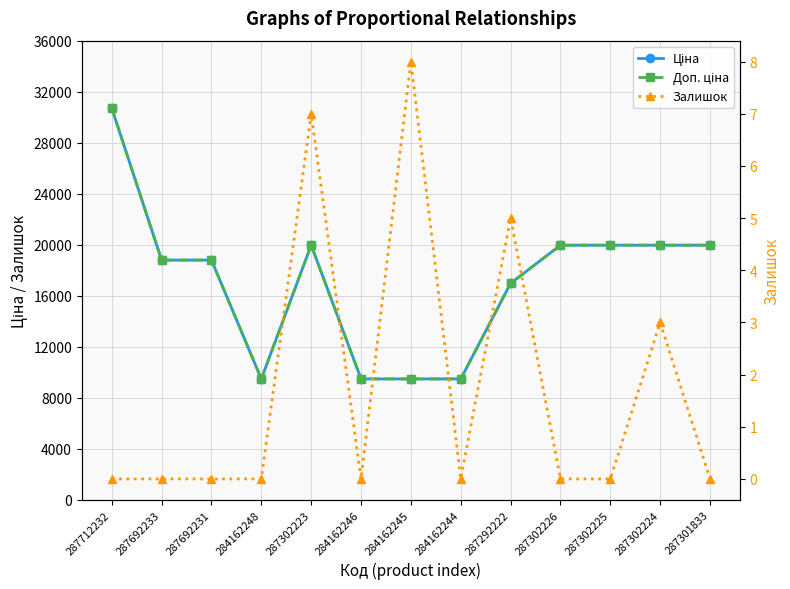

How many lines are shown in the chart?

3